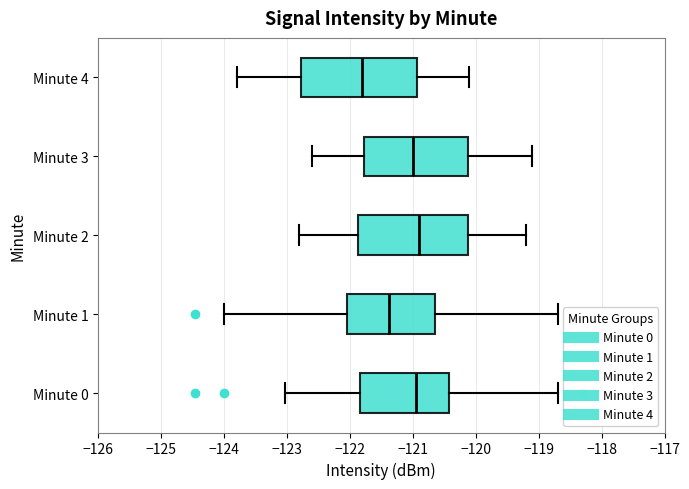

Reading bottom to top, transcribe this box plot: for each box, give where its median line is, the range the box spans, and where its two whiskers end, as read against the x-axis. The values are not printed on the chart, so give them approximately, as read against the axis.

Minute 0: median -120.9, box -121.8 to -120.4, whiskers -123.0 to -118.7
Minute 1: median -121.4, box -122.0 to -120.6, whiskers -124.0 to -118.7
Minute 2: median -120.9, box -121.9 to -120.1, whiskers -122.8 to -119.2
Minute 3: median -121.0, box -121.8 to -120.1, whiskers -122.6 to -119.1
Minute 4: median -121.8, box -122.8 to -120.9, whiskers -123.8 to -120.1